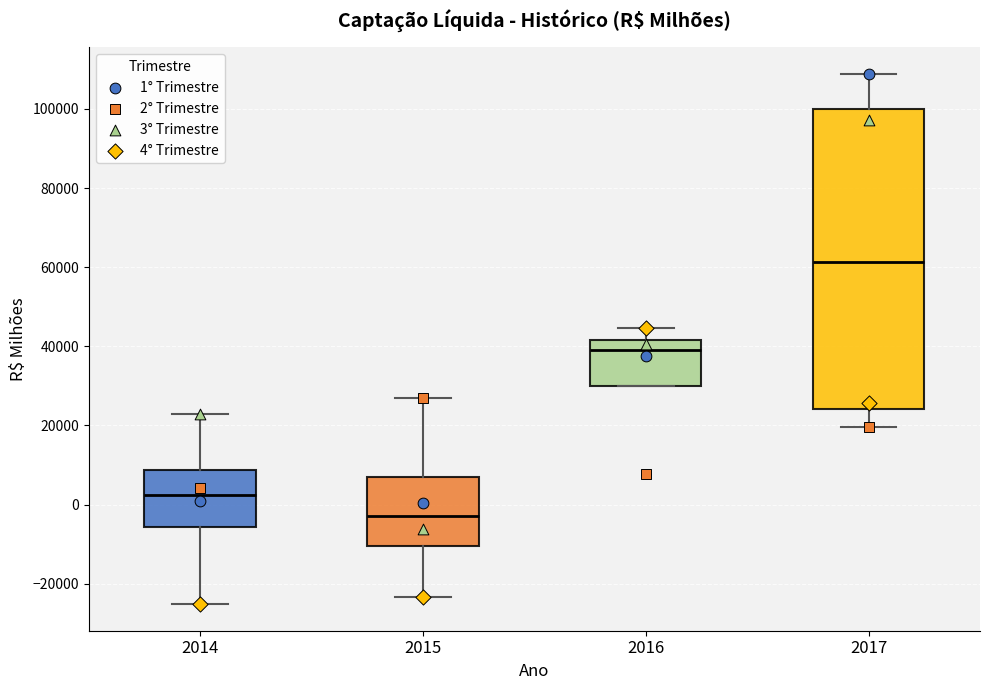

Which box has the lowest median line?

2015